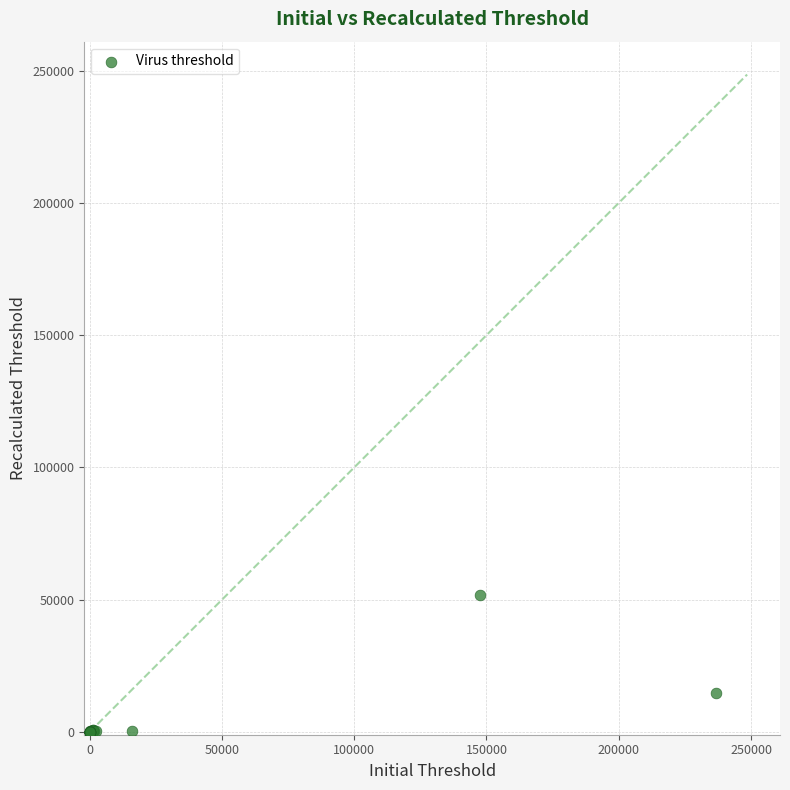

What Y value in the scatter plot is closest to 25882?

14944.5